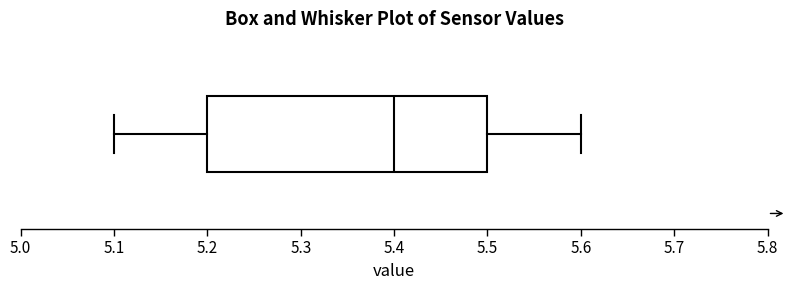

Where does the left whisker of the box end on the x-axis? The values are not printed on the chart, so give them approximately, as read against the axis.

5.1